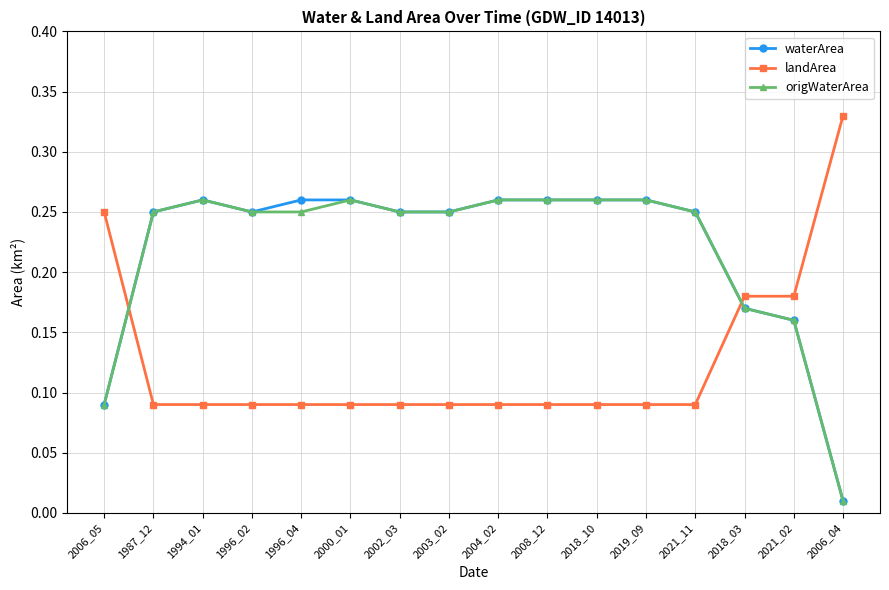

What is the label of the 4th point from the right?

2021_11